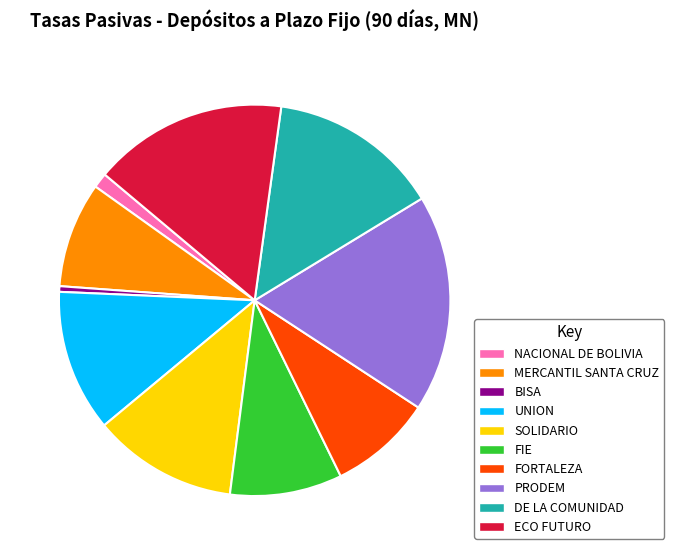

Combined, do SOLIDARIO and PRODEM account for over 50%?

No